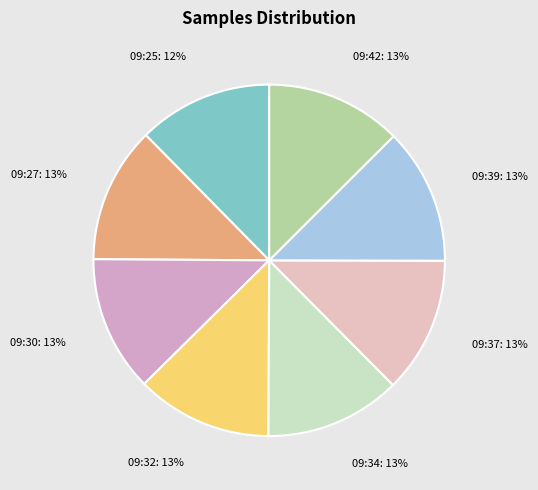

To the nearest percent, what is the average slice percentage?

12%